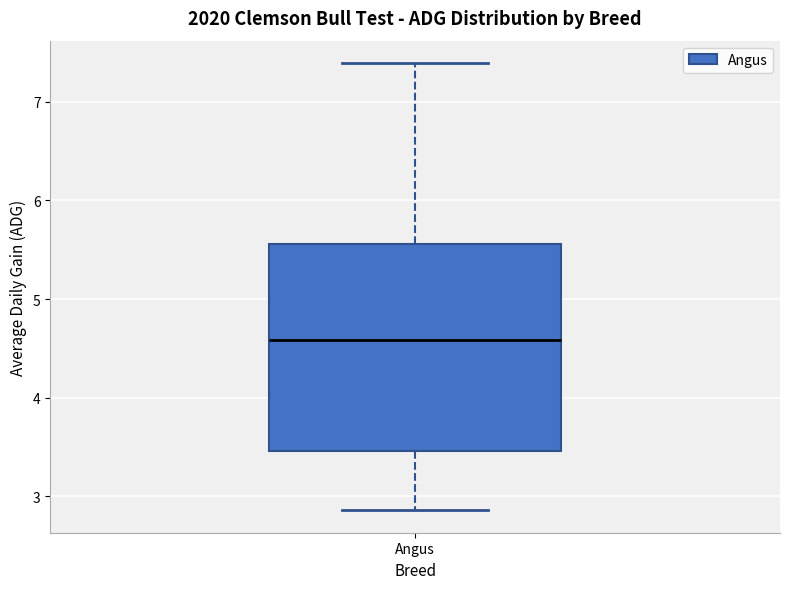

Read this box plot against the y-axis: the position of the median line, the range covered by the box, and the ends of both whiskers. The values are not printed on the chart, so give them approximately, as read against the axis.

median 4.6, box 3.5 to 5.6, whiskers 2.9 to 7.4